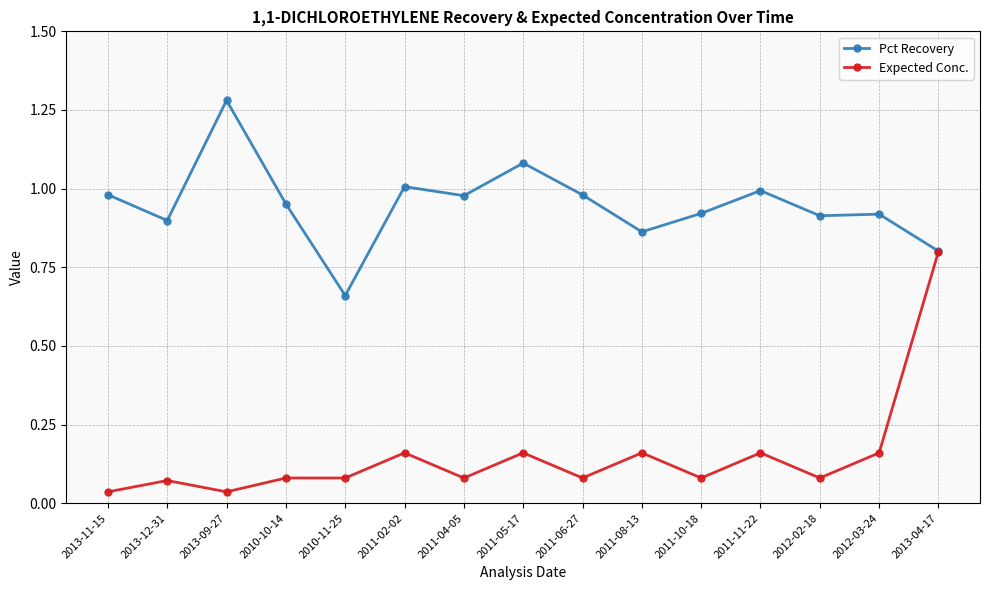

Which category has the highest value in the Expected Conc. series?

2013-04-17